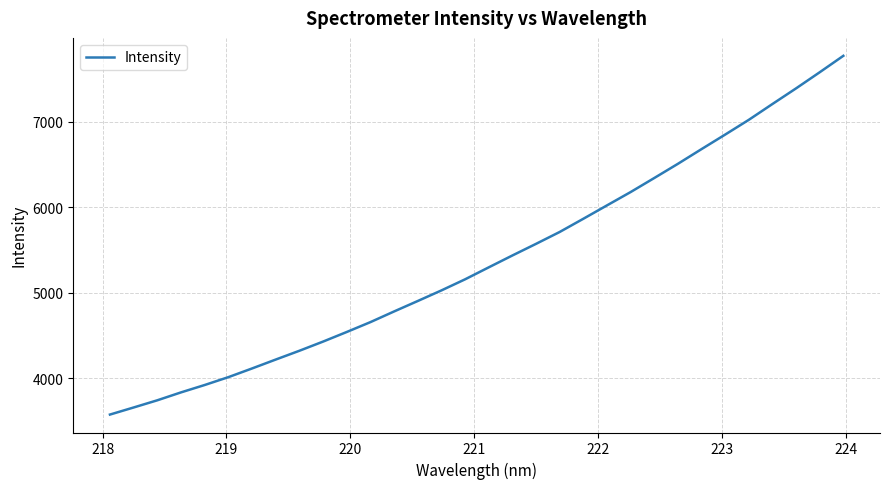

What is the maximum value shown in the chart?

7773.8